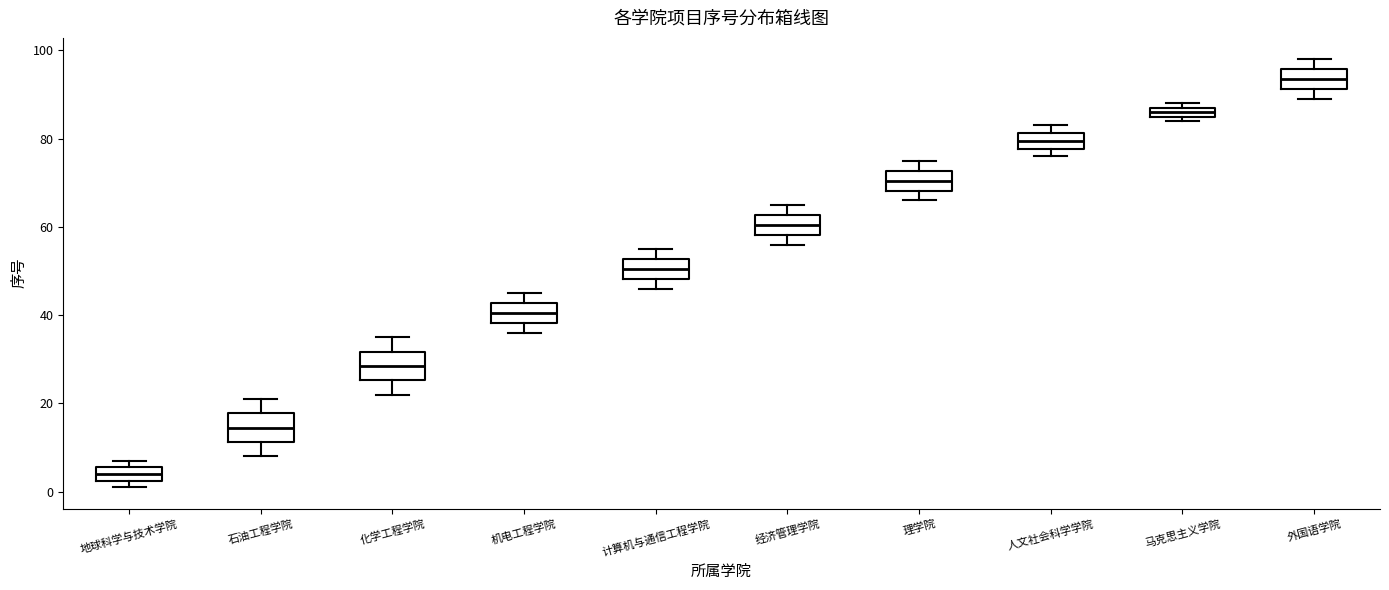

Where does the median line of the box for 地球科学与技术学院 sit on the y-axis? The values are not printed on the chart, so give them approximately, as read against the axis.

4